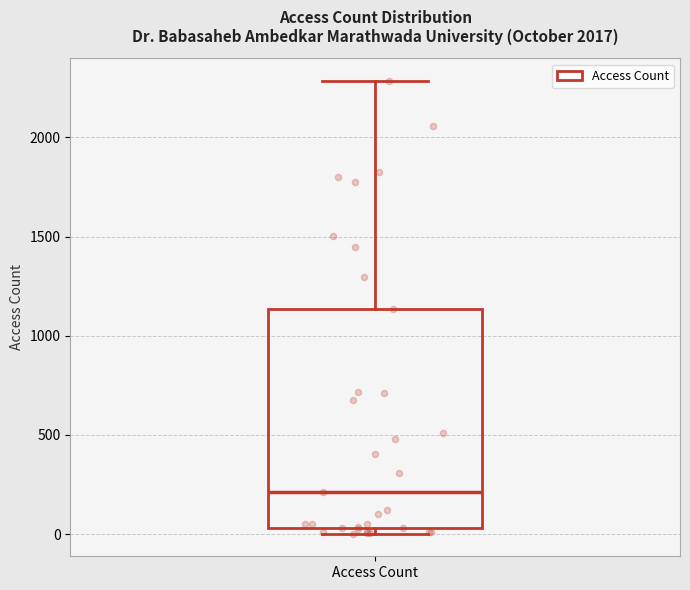

Where does the upper whisker of the box for Access Count end on the y-axis? The values are not printed on the chart, so give them approximately, as read against the axis.

2300